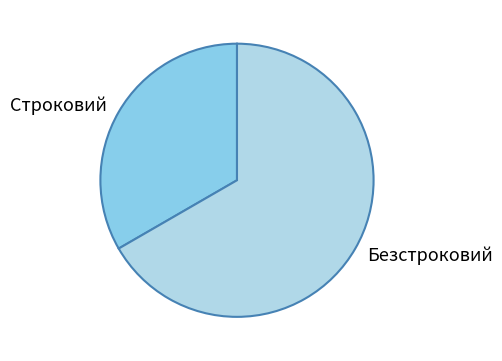

Which slice is the largest?

Безстроковий